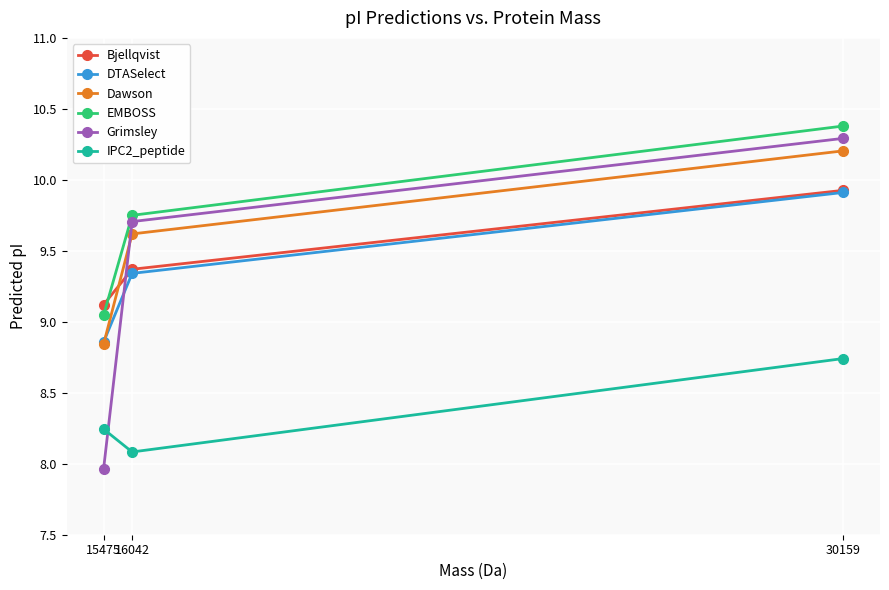

At how many categories does at least one series exceed 8?

3